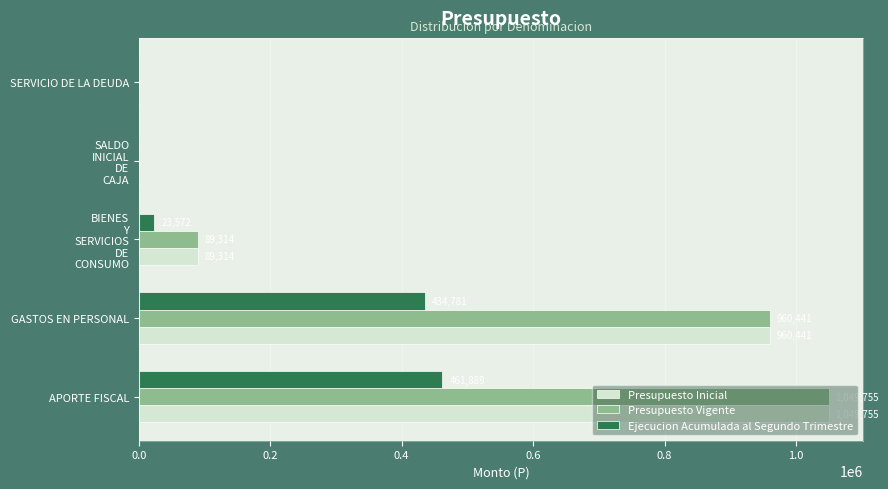

The Ejecucion Acumulada al Segundo Trimestre series shows 213802 at APORTE FISCAL. True or false?

False